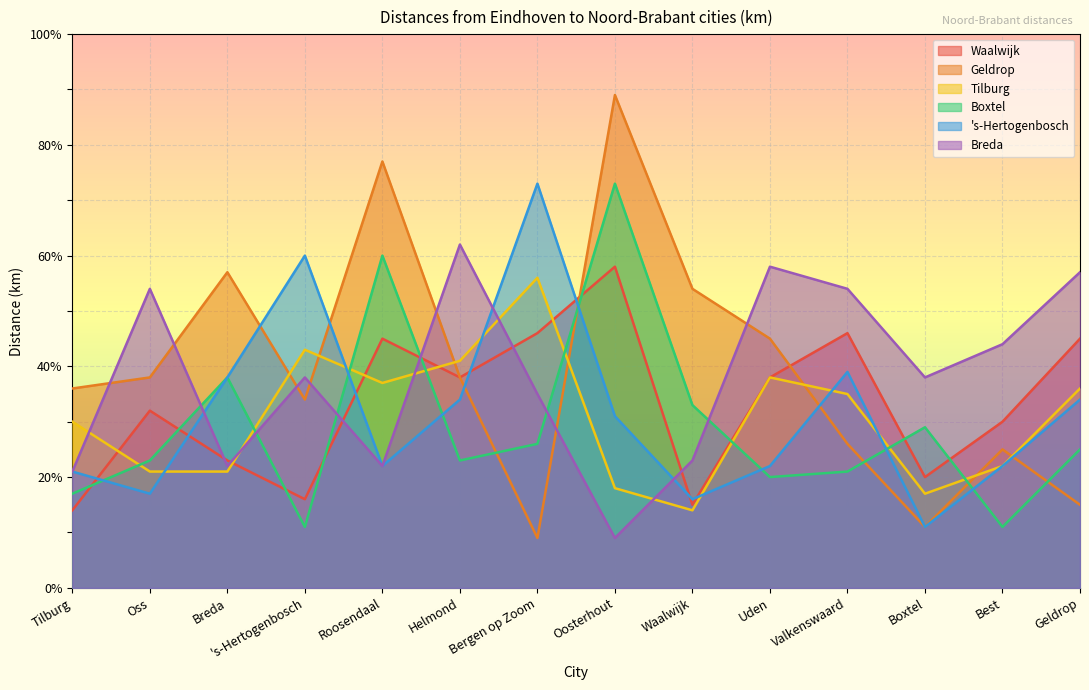

How many times do Tilburg and Breda cross each other?

5